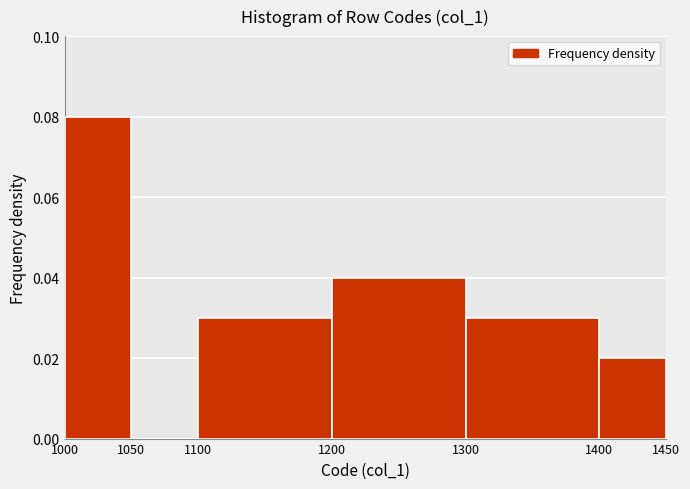

Reading left to right, list every bar in this chart as the range it spans on the x-axis followed by its height. The values are not printed on the chart, so give them approximately, as read against the axis.

1000 to 1050: 0.08
1050 to 1100: 0
1100 to 1200: 0.03
1200 to 1300: 0.04
1300 to 1400: 0.03
1400 to 1450: 0.02